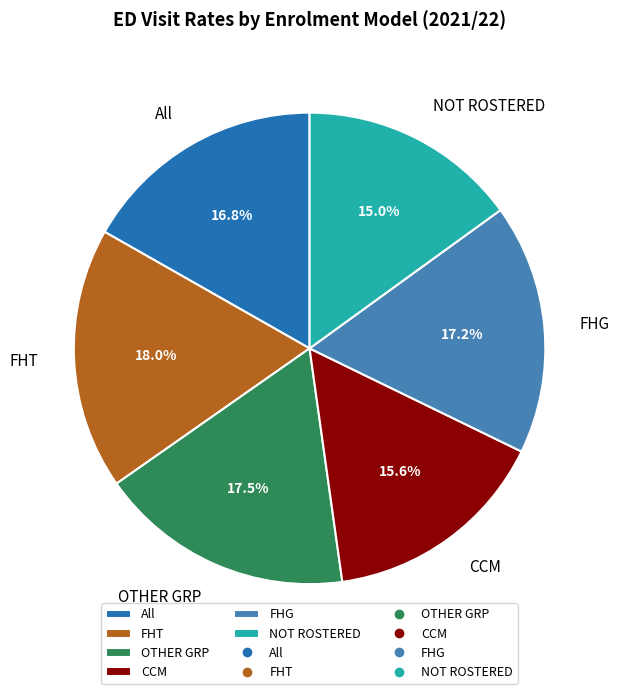

To the nearest percent, what is the combined percentage of All and FHT?

35%